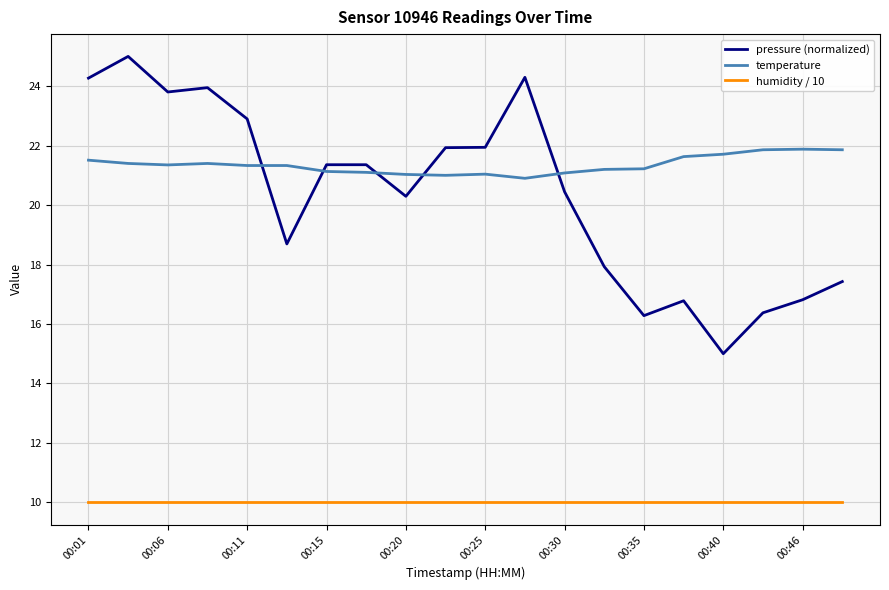

Rank the series by their maximum value, from lowest to highest.

humidity / 10, temperature, pressure (normalized)